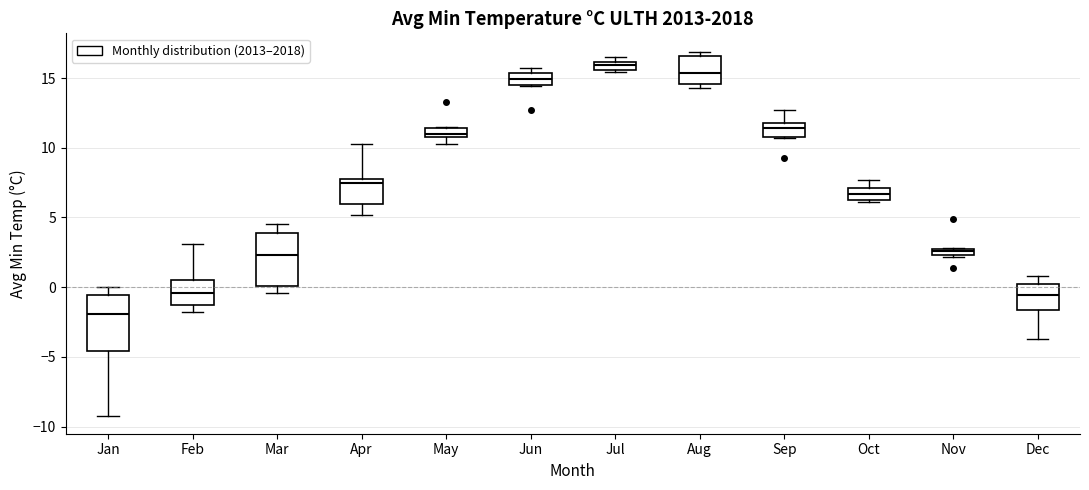

Which box has the lowest median line?

Jan